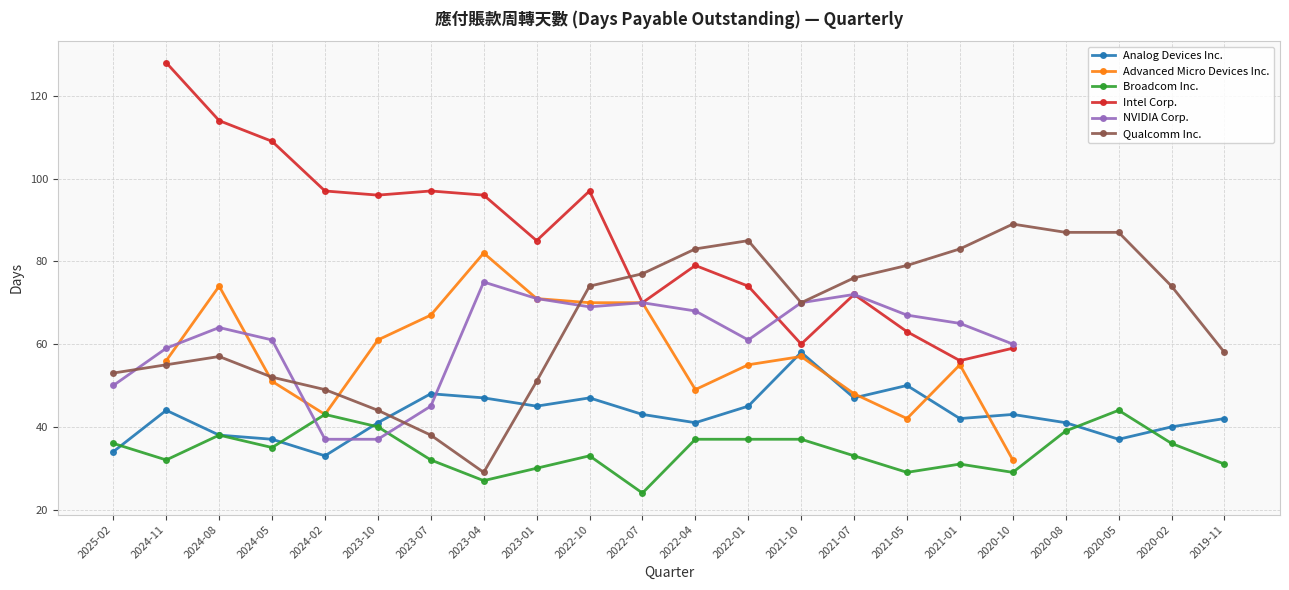

What value does the Broadcom Inc. series have at 2022-10, to the nearest 5?

35